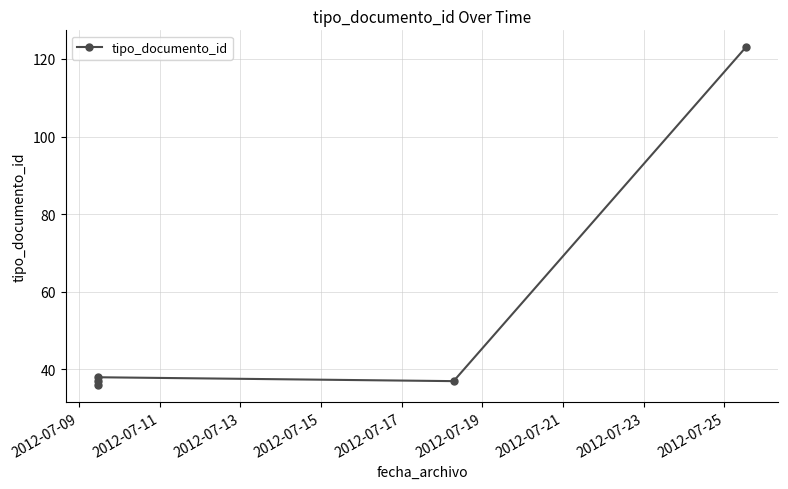

What is the sum of all values?

271